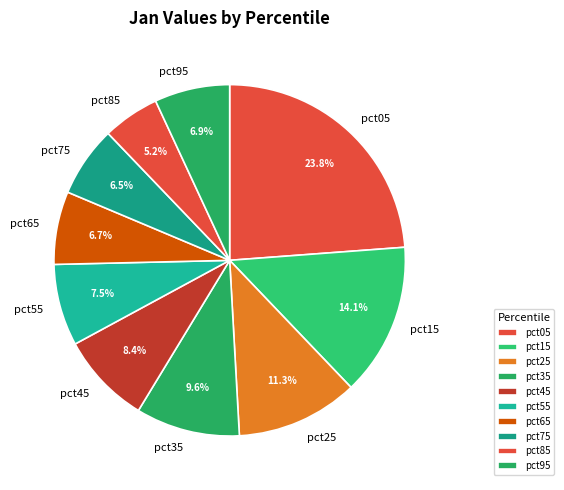

Is it true that pct35 is 10% of the pie?

True